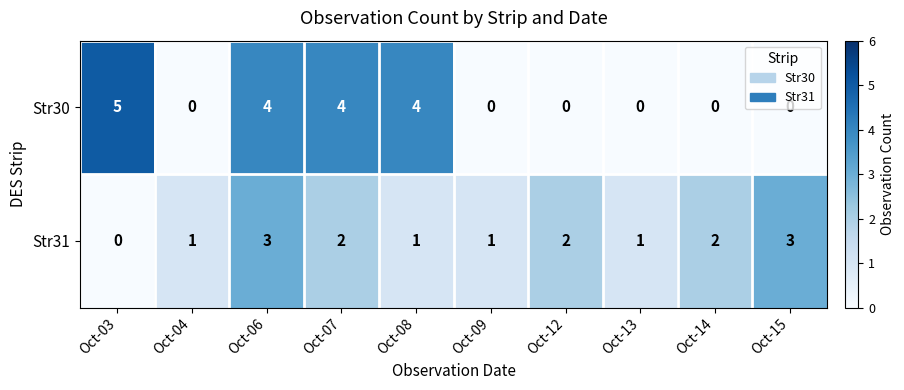

Which series has the largest range (max minus min)?

Str30